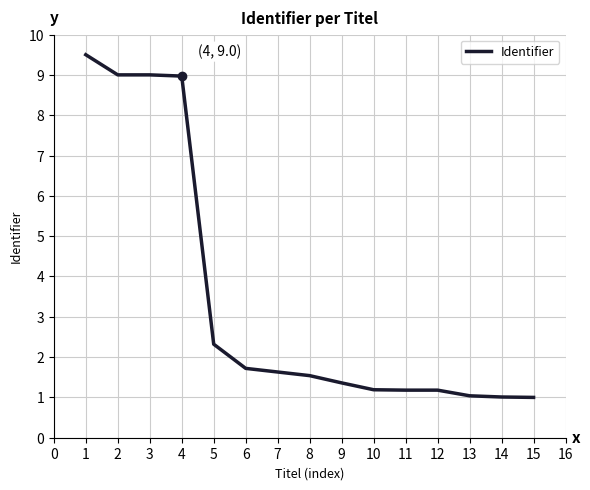

Which has a higher value, 5 or 11?

5